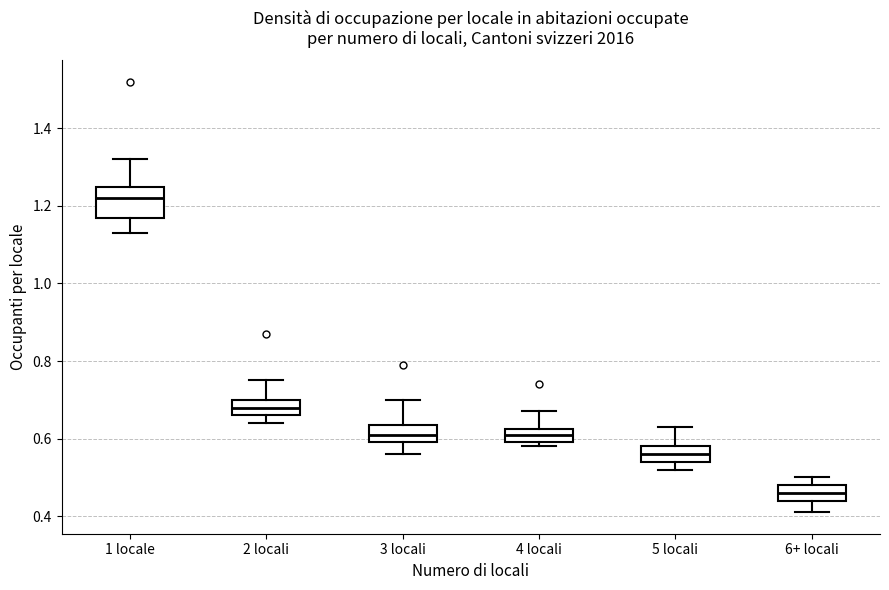

Where is the upper edge of the box for 4 locali on the y-axis? The values are not printed on the chart, so give them approximately, as read against the axis.

0.62